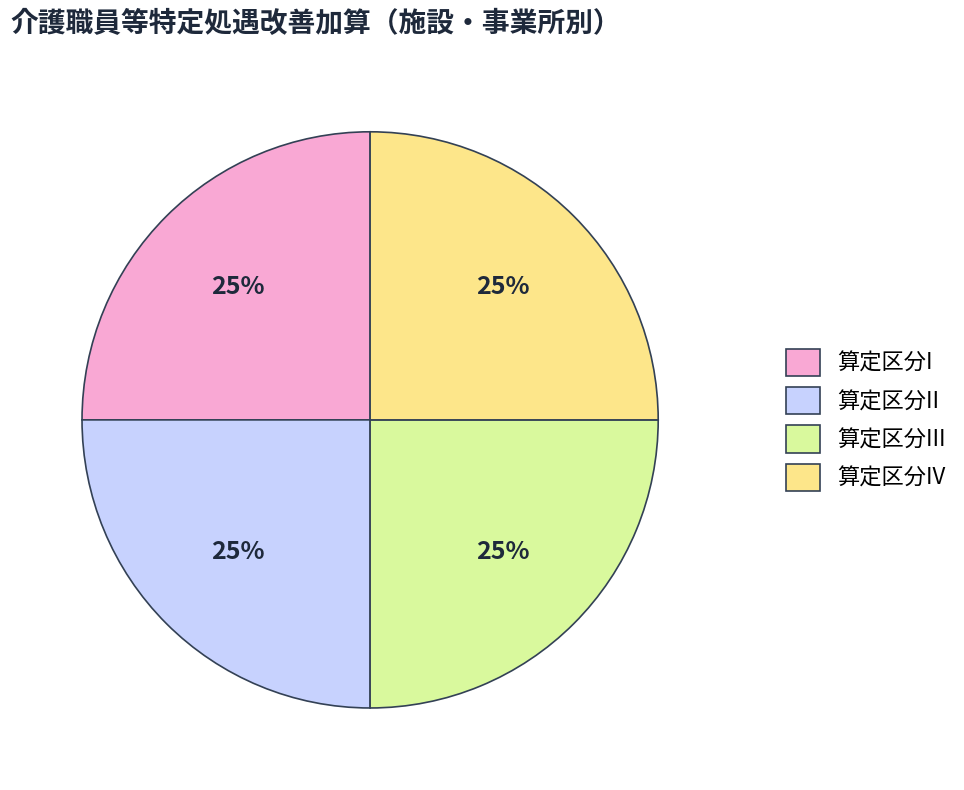

Does 算定区分I represent more than half of the total?

No